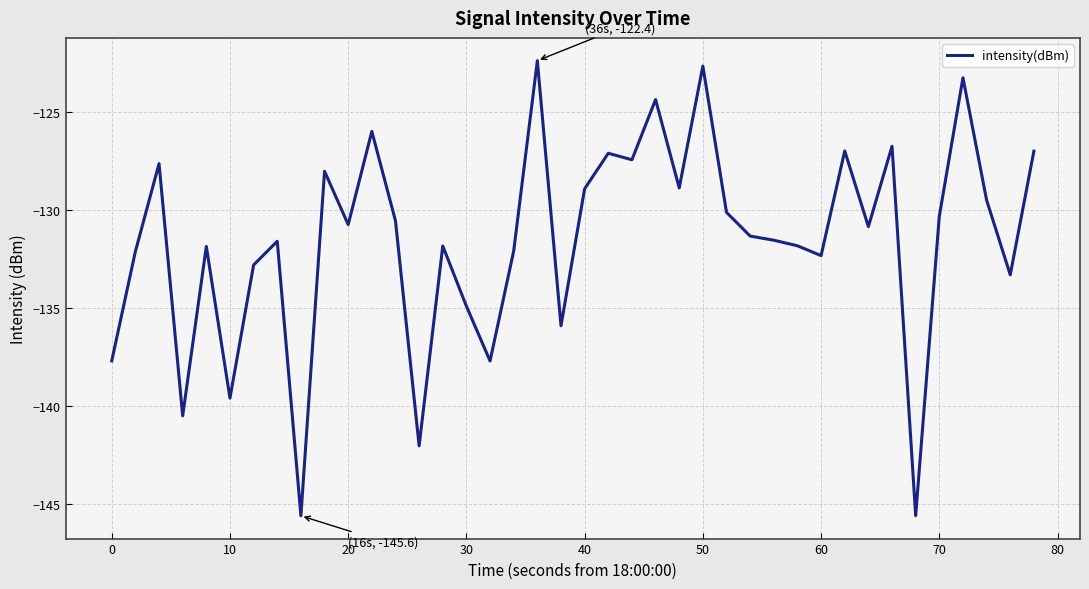

What is the minimum value shown in the chart?

-145.6